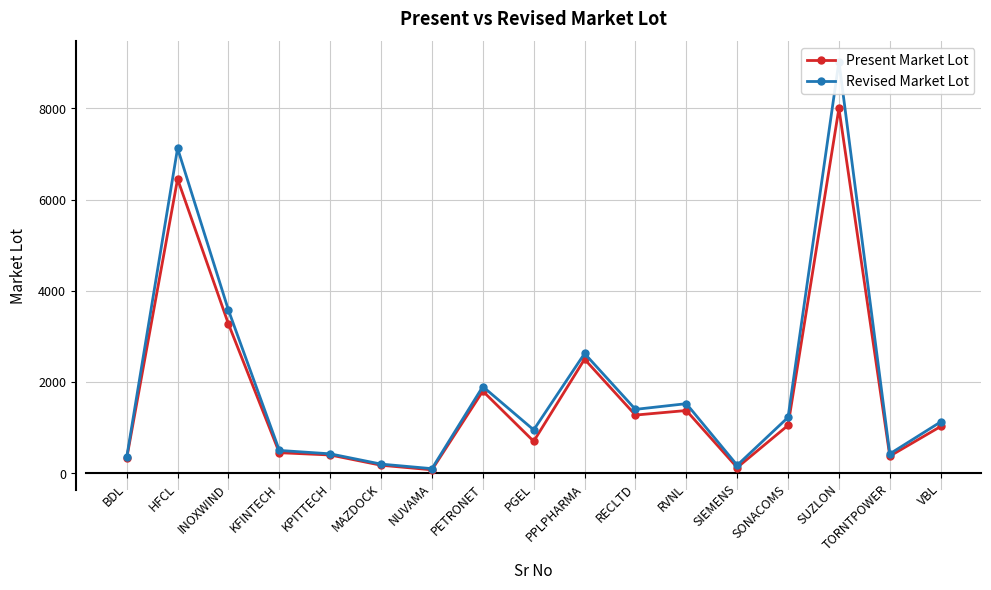

Which category has the lowest value in the Present Market Lot series?

NUVAMA